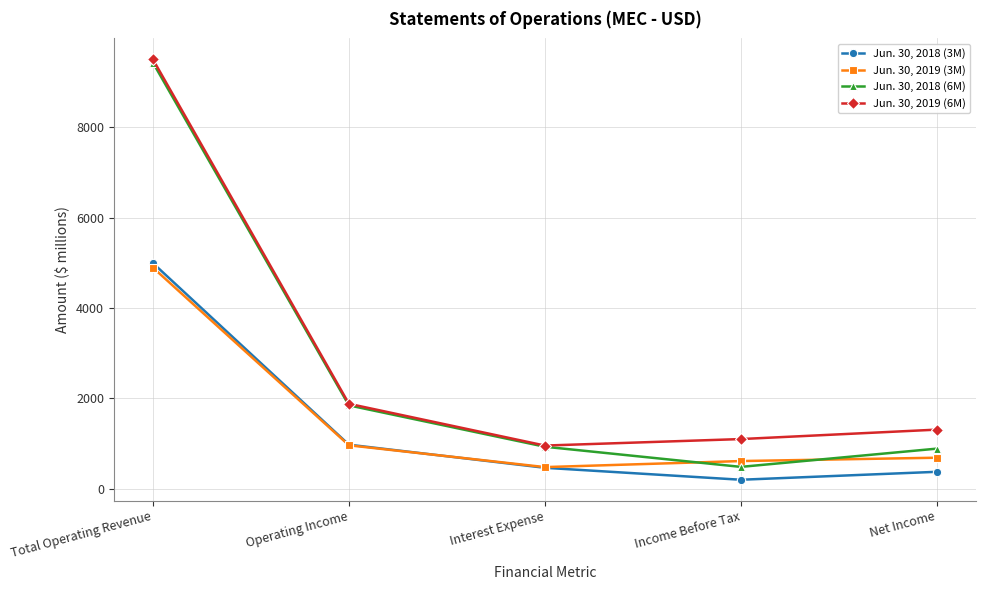

True or false: Jun. 30, 2019 (6M) has more than 0 interior local peaks.

False